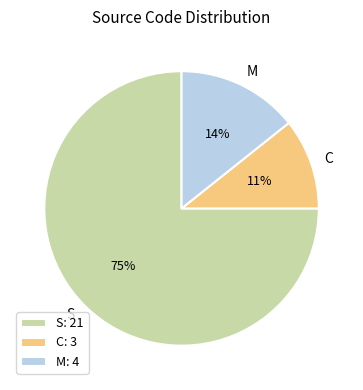

How many slices are in this pie chart?

3